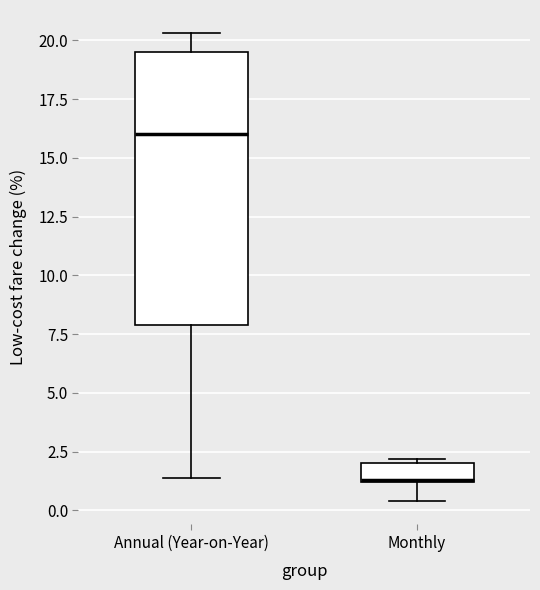

Where is the upper edge of the box for Monthly on the y-axis? The values are not printed on the chart, so give them approximately, as read against the axis.

2.0